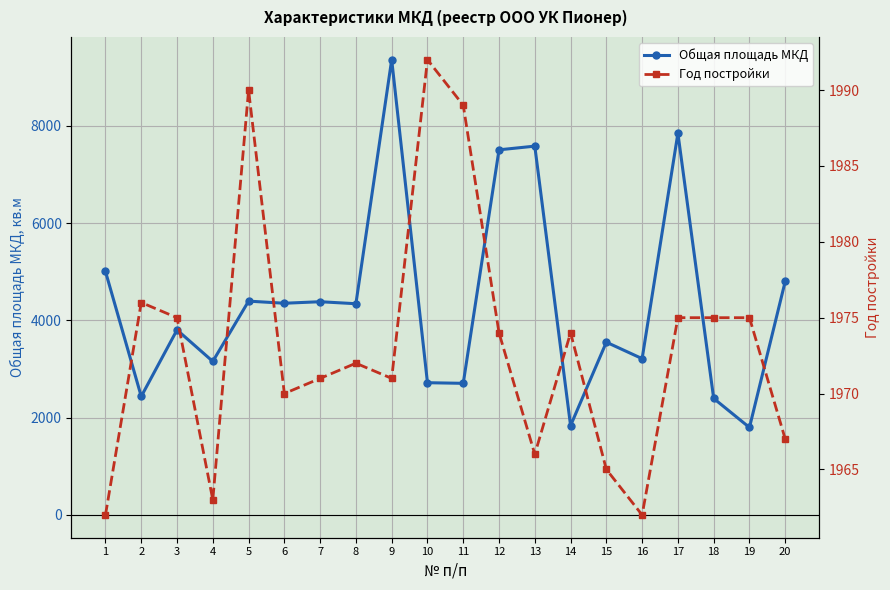

True or false: Год постройки has more than 2 points higher than both neighbors.

True